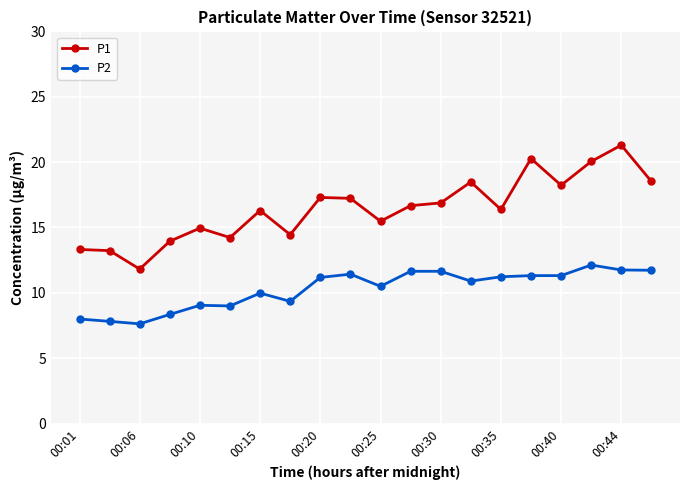

Does the chart have visible grid lines?

Yes